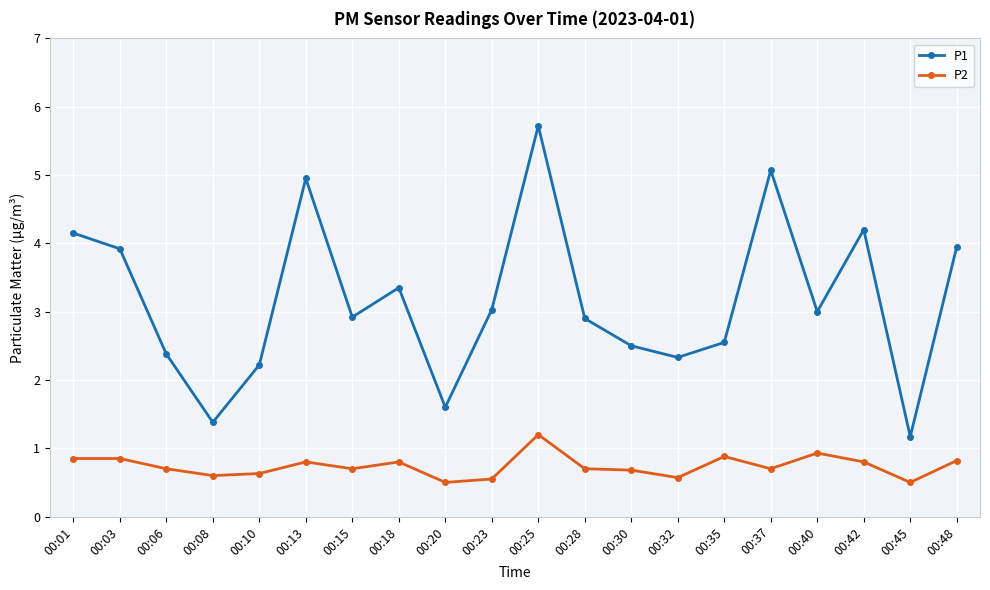

True or false: P1 has more than 2 points higher than both neighbors.

True